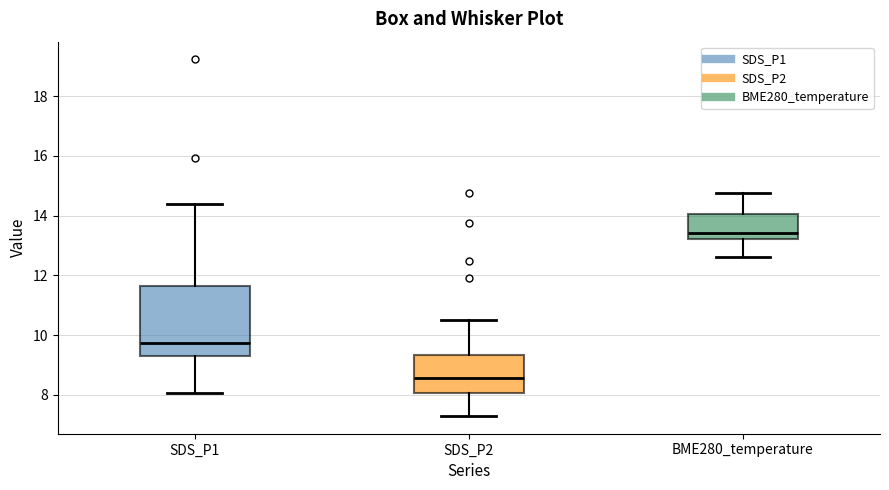

Where is the upper edge of the box for SDS_P1 on the y-axis? The values are not printed on the chart, so give them approximately, as read against the axis.

11.6